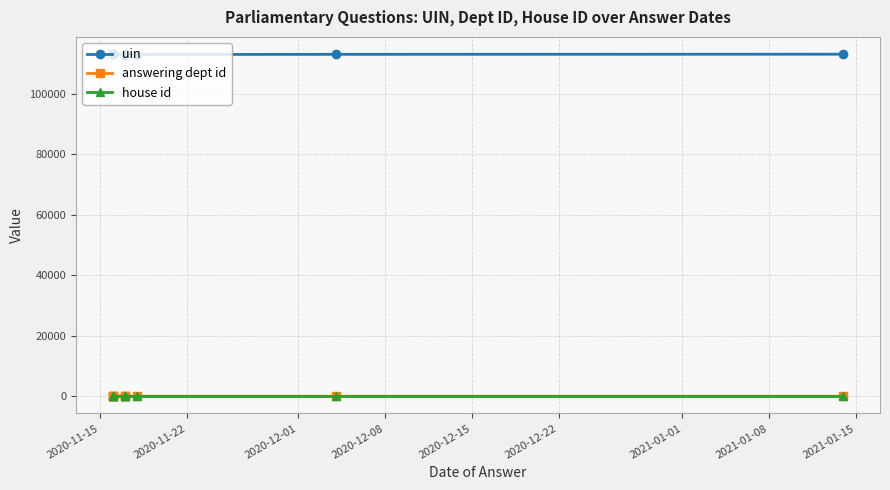

Reading left to right, transcribe all the data shown in this chart.

uin: 113094	113095	113096	113208	113138	113001	113040	113041	113097	113140
answering dept id: 208	208	208	7	54	14	17	17	17	17
house id: 1	1	1	1	1	1	1	1	1	1